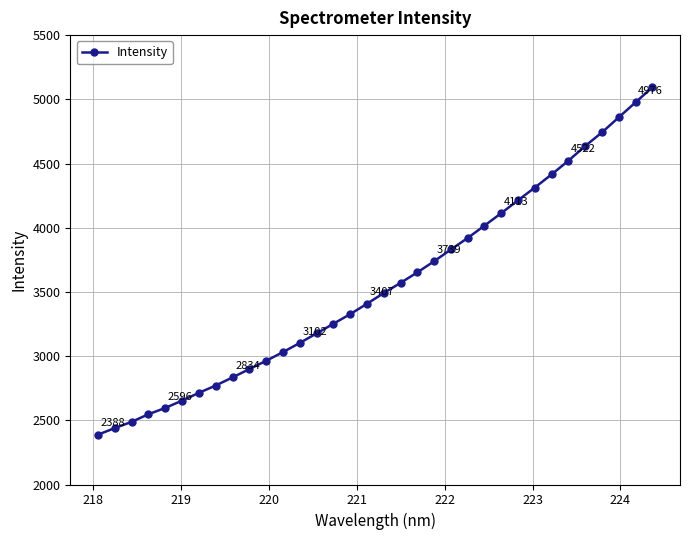

What is the greatest value displayed?

5093.8